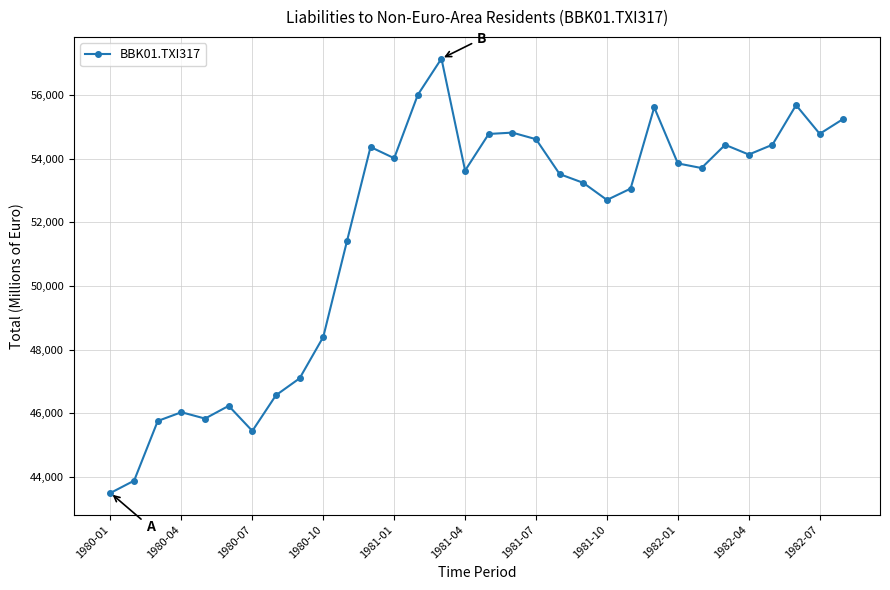

What is the value of the 12th point from the left?

54364